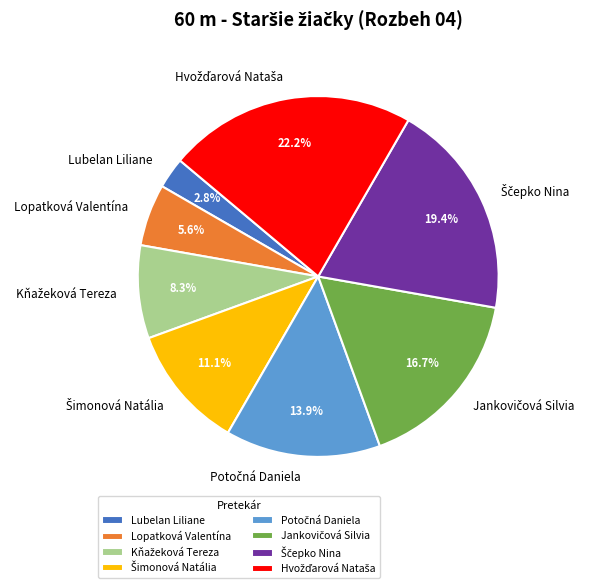

What is the smallest slice in the pie chart?

Lubelan Liliane